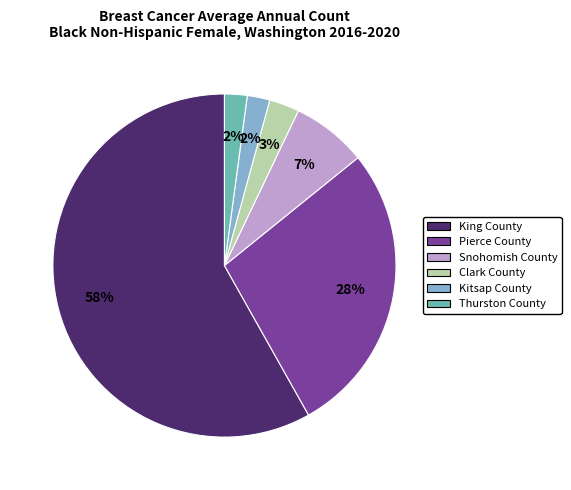

How many slices are in this pie chart?

6